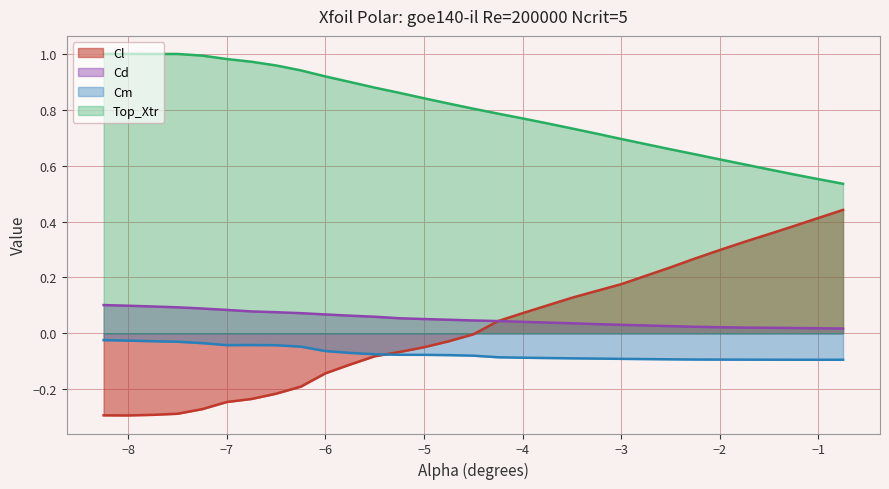

Which has a higher value, -4.25 or -2.25?

-2.25